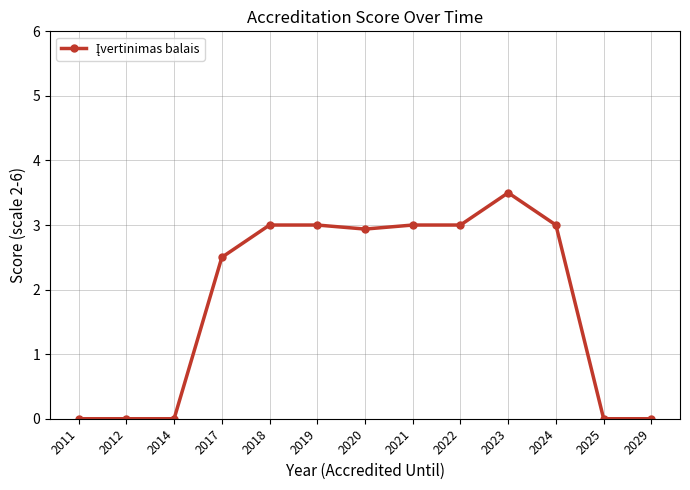

What is the approximate value at 2020?

2.9